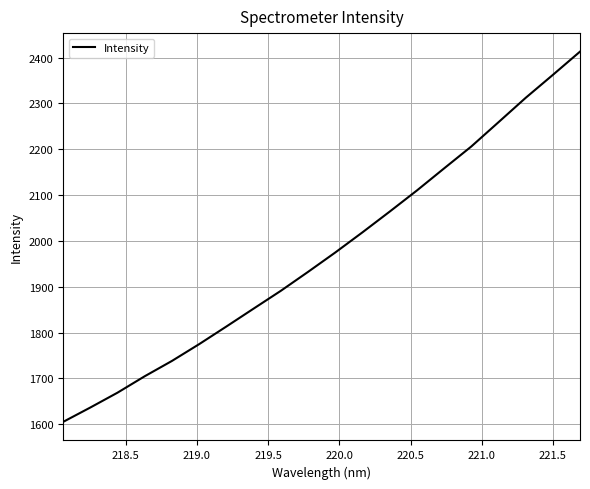

What is the minimum value shown in the chart?

1604.8